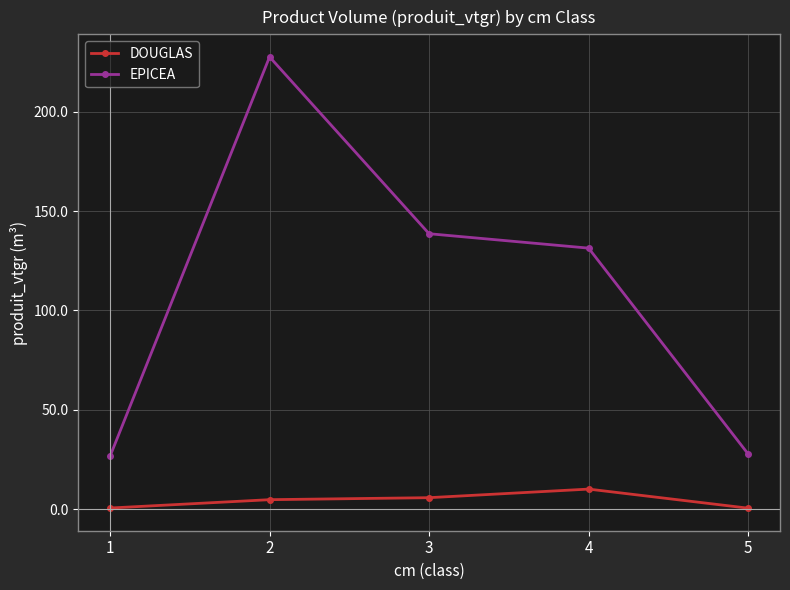

Which series changed the most between 2 and 3?

EPICEA